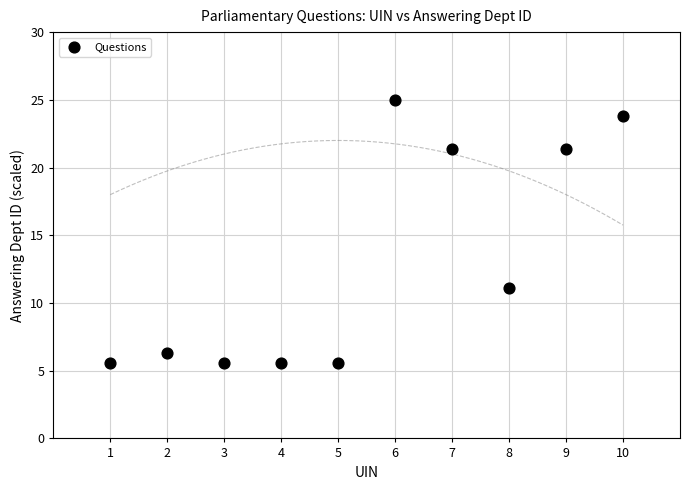

What is the average Y value?

13.1